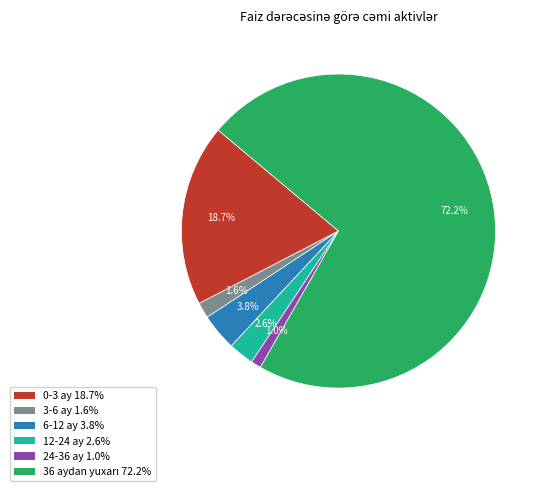

True or false: 0-3 ay accounts for 19% of the total.

True